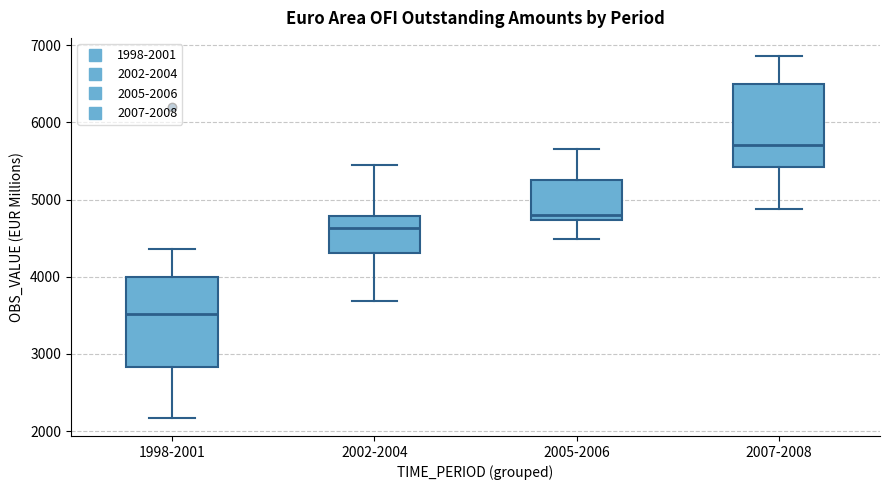

Reading left to right, transcribe this box plot: for each box, give where its median line is, the range the box spans, and where its two whiskers end, as read against the y-axis. The values are not printed on the chart, so give them approximately, as read against the axis.

1998-2001: median 3500, box 2800 to 4000, whiskers 2200 to 4400
2002-2004: median 4600, box 4300 to 4800, whiskers 3700 to 5500
2005-2006: median 4800, box 4700 to 5300, whiskers 4500 to 5700
2007-2008: median 5700, box 5400 to 6500, whiskers 4900 to 6900